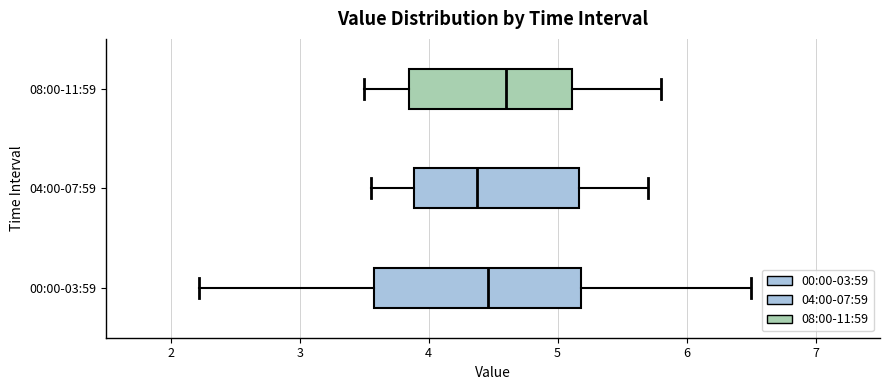

Where does the right whisker of the box for 04:00-07:59 end on the x-axis? The values are not printed on the chart, so give them approximately, as read against the axis.

5.7